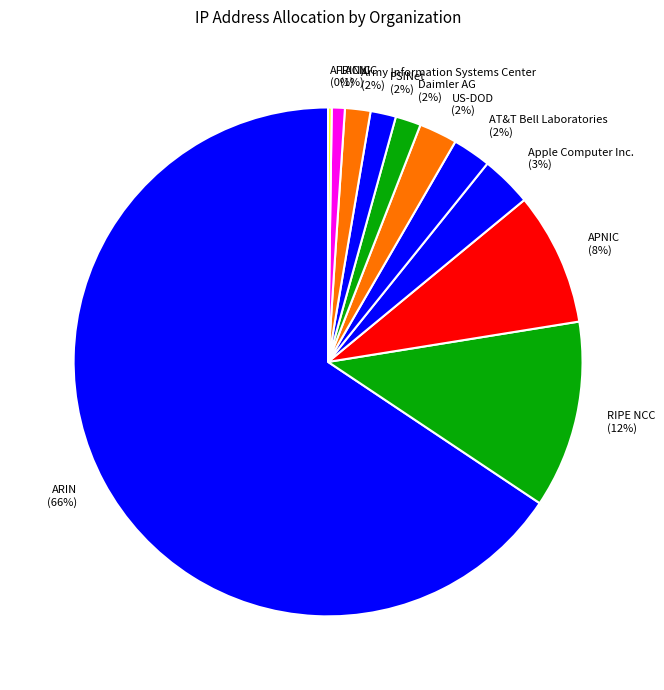

To the nearest percent, what is the average slice percentage?

9%